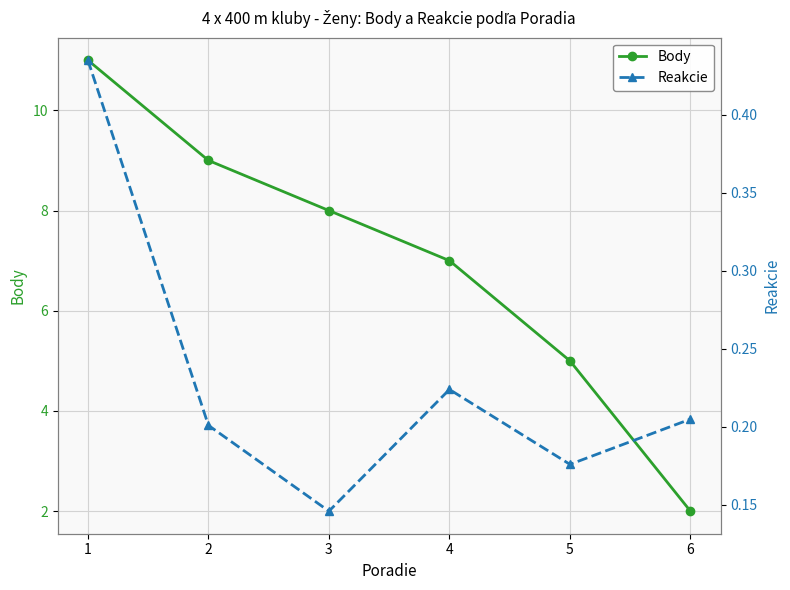

The value of Body at 3 is 8.0. True or false?

True